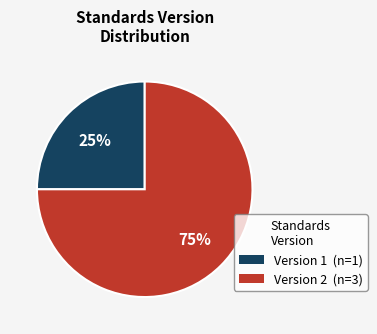

Is there a majority slice in this chart?

Yes